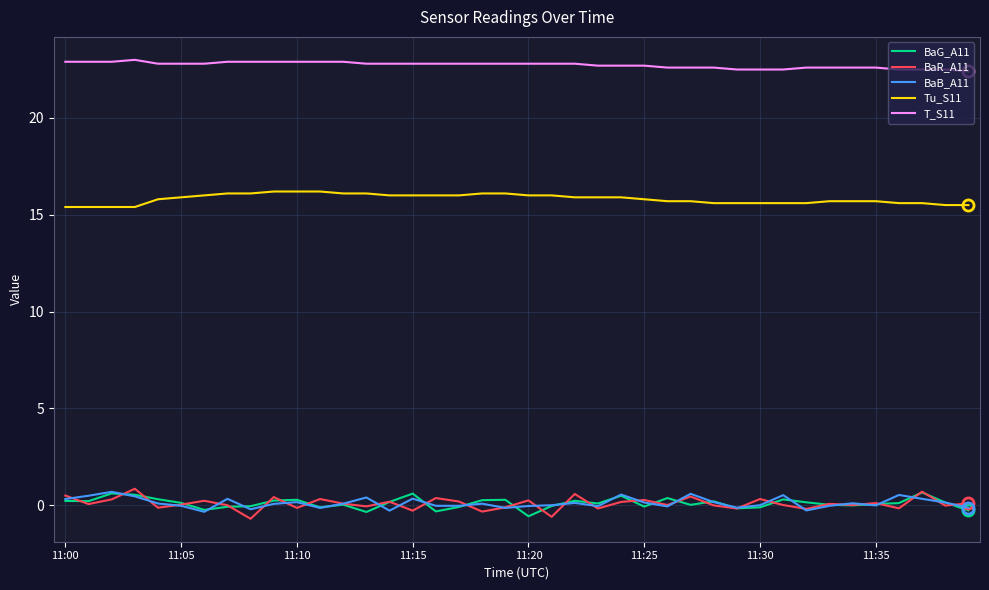

True or false: Tu_S11 and BaR_A11 intersect in this chart.

False